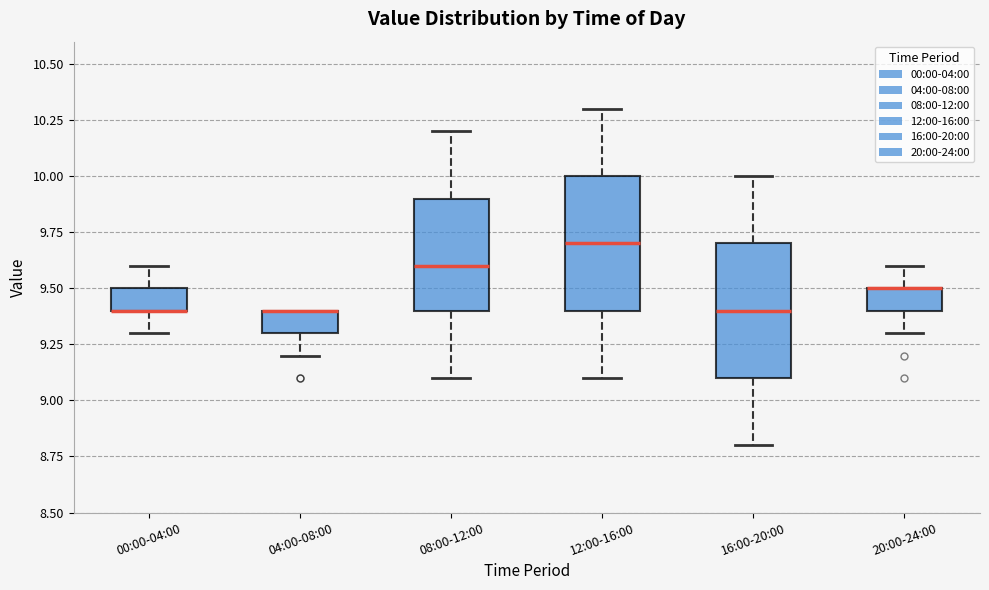

Where is the upper edge of the box for 00:00-04:00 on the y-axis? The values are not printed on the chart, so give them approximately, as read against the axis.

9.5